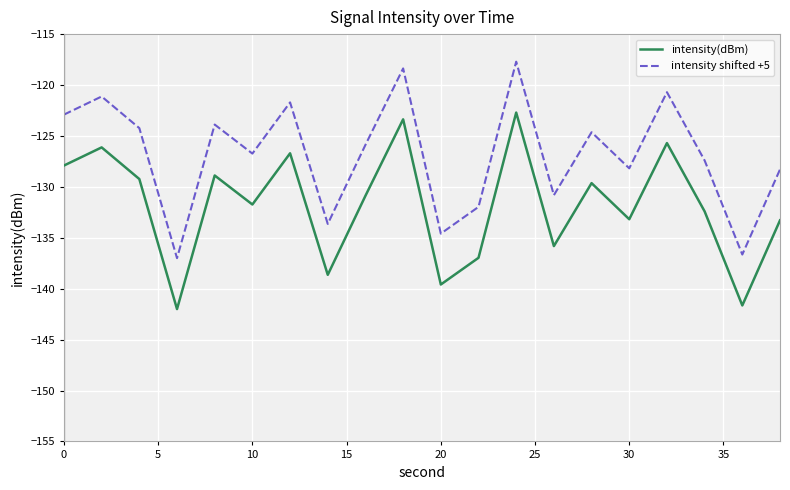

How many interior local valleys does the intensity(dBm) series have?

7